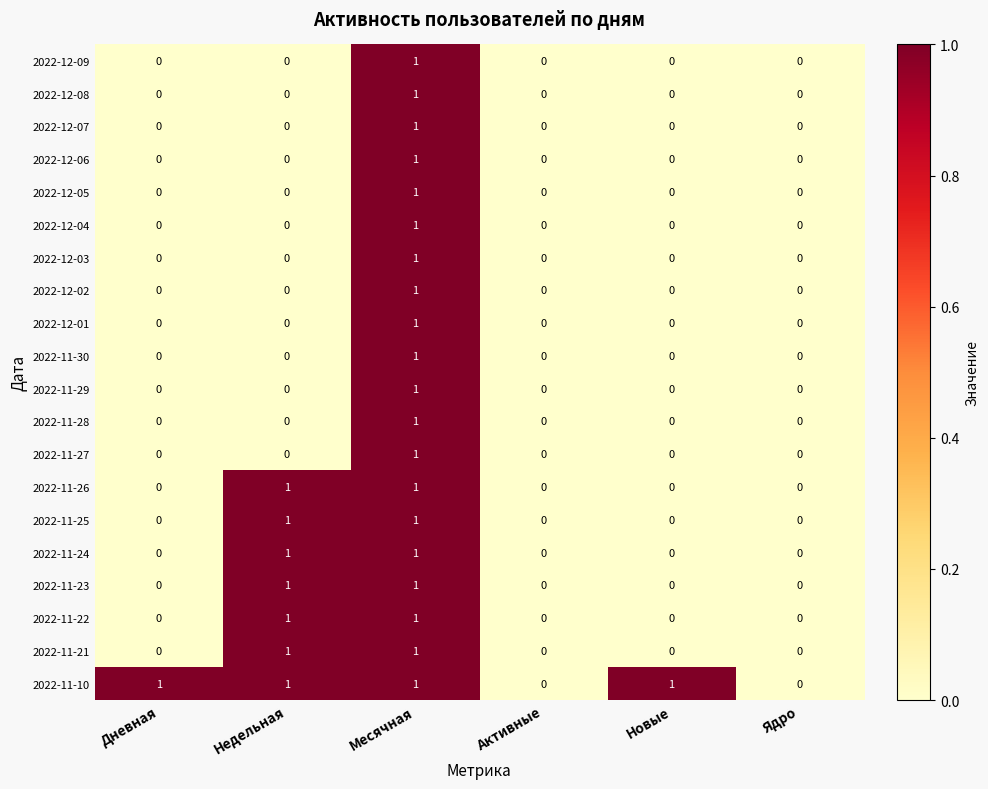

Is it true that 2022-12-01 equals 1 at Новые?

False